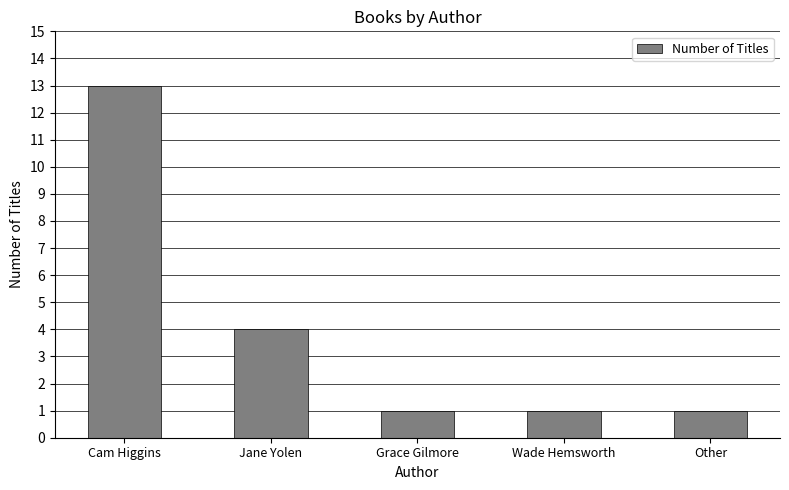

Where is the data nearest to the value 7?

Jane Yolen